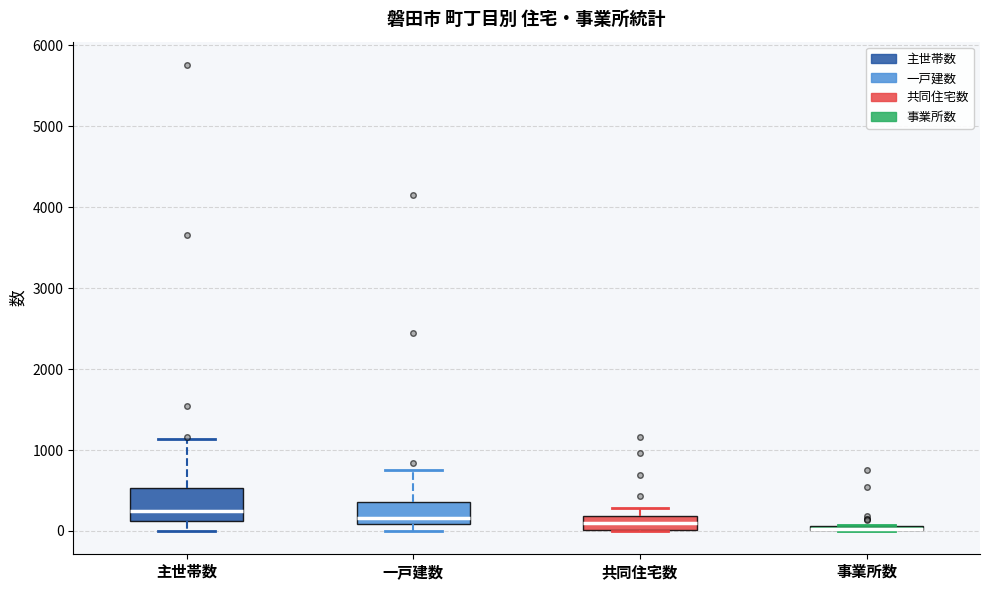

Where does the lower whisker of the box for 主世帯数 end on the y-axis? The values are not printed on the chart, so give them approximately, as read against the axis.

0